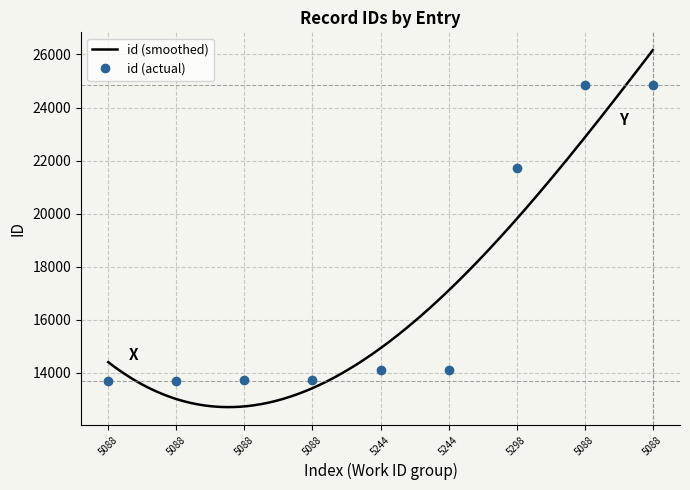

True or false: the data has more than 2 interior local peaks.

False